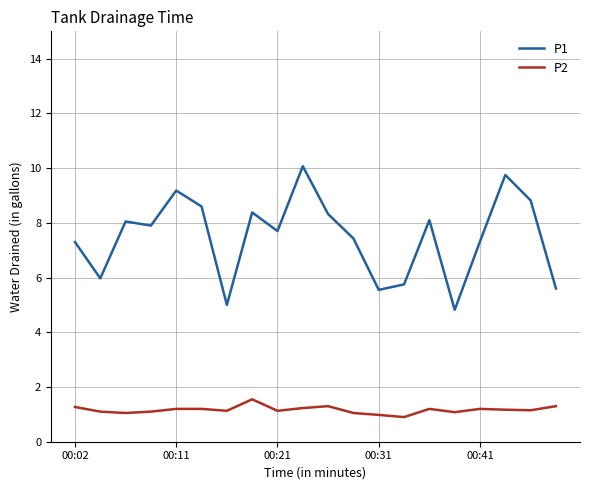

True or false: P2 and P1 intersect in this chart.

False